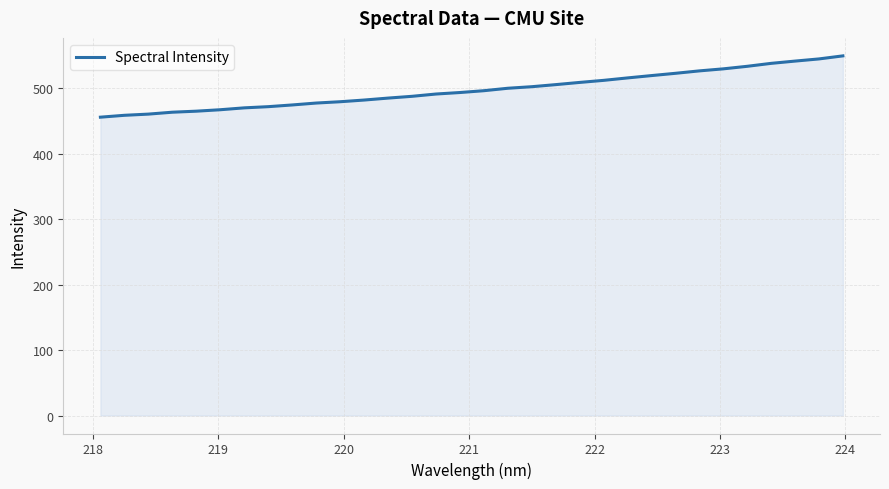

What is the greatest value displayed?

549.4